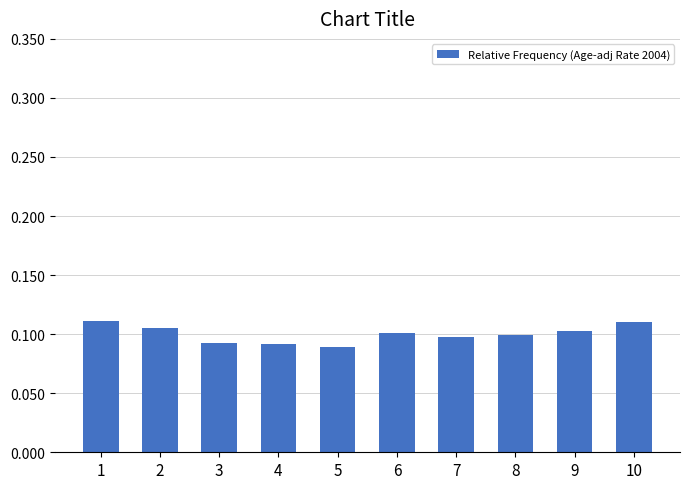

Which has a higher value, 4 or 9?

9